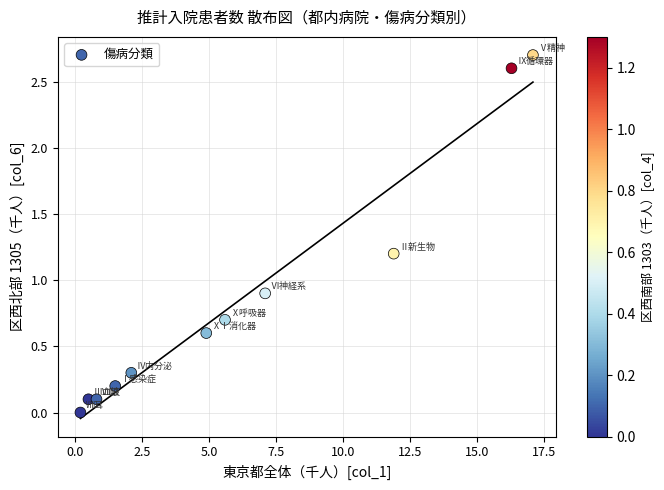

What is the range of Y values (max minus min)?

2.7